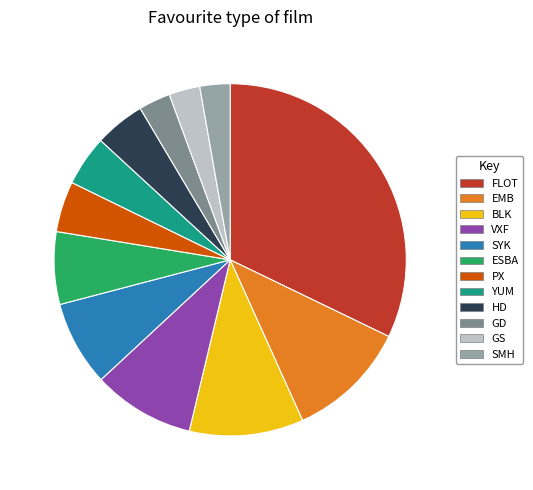

Does YUM represent more than half of the total?

No